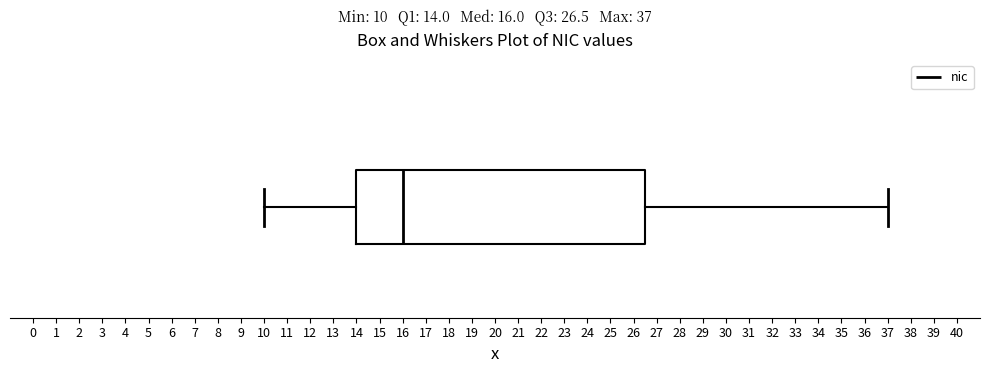

Transcribe this box plot: give where the median line is, the range the box spans, and where the two whiskers end, as read against the x-axis. The values are not printed on the chart, so give them approximately, as read against the axis.

median 16.0, box 14.0 to 26.5, whiskers 10.0 to 37.0